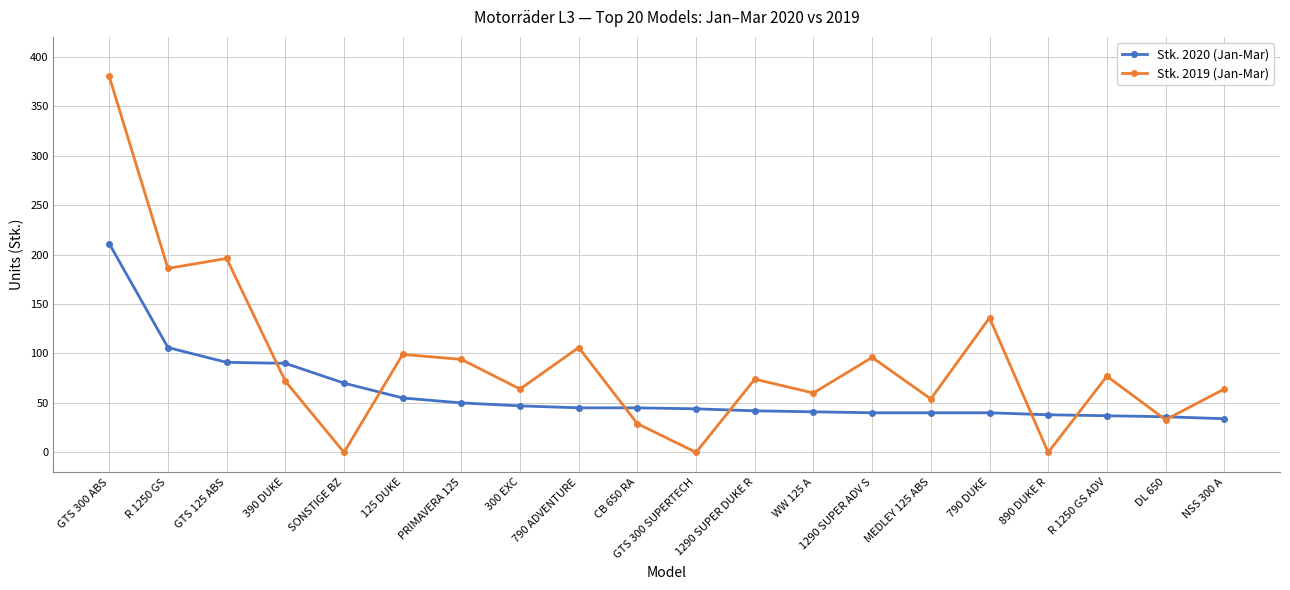

At which label does Stk. 2020 (Jan-Mar) reach its peak?

GTS 300 ABS